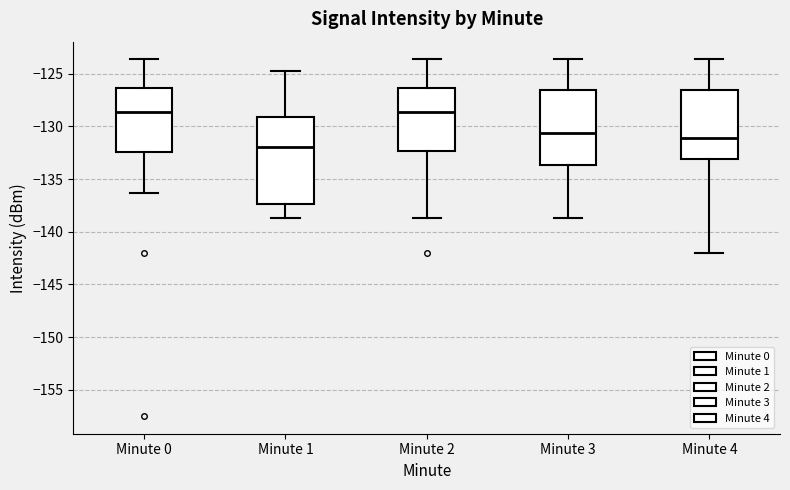

Where does the upper whisker of the box for Minute 2 end on the y-axis? The values are not printed on the chart, so give them approximately, as read against the axis.

-123.5